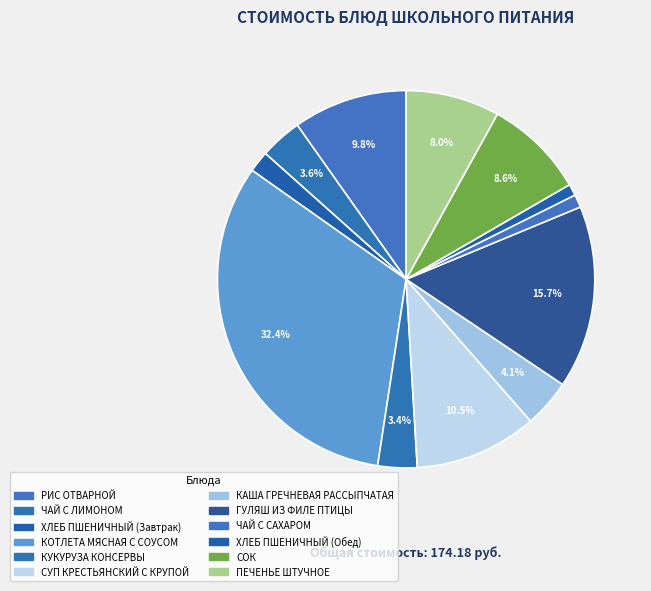

How many slices are in this pie chart?

12